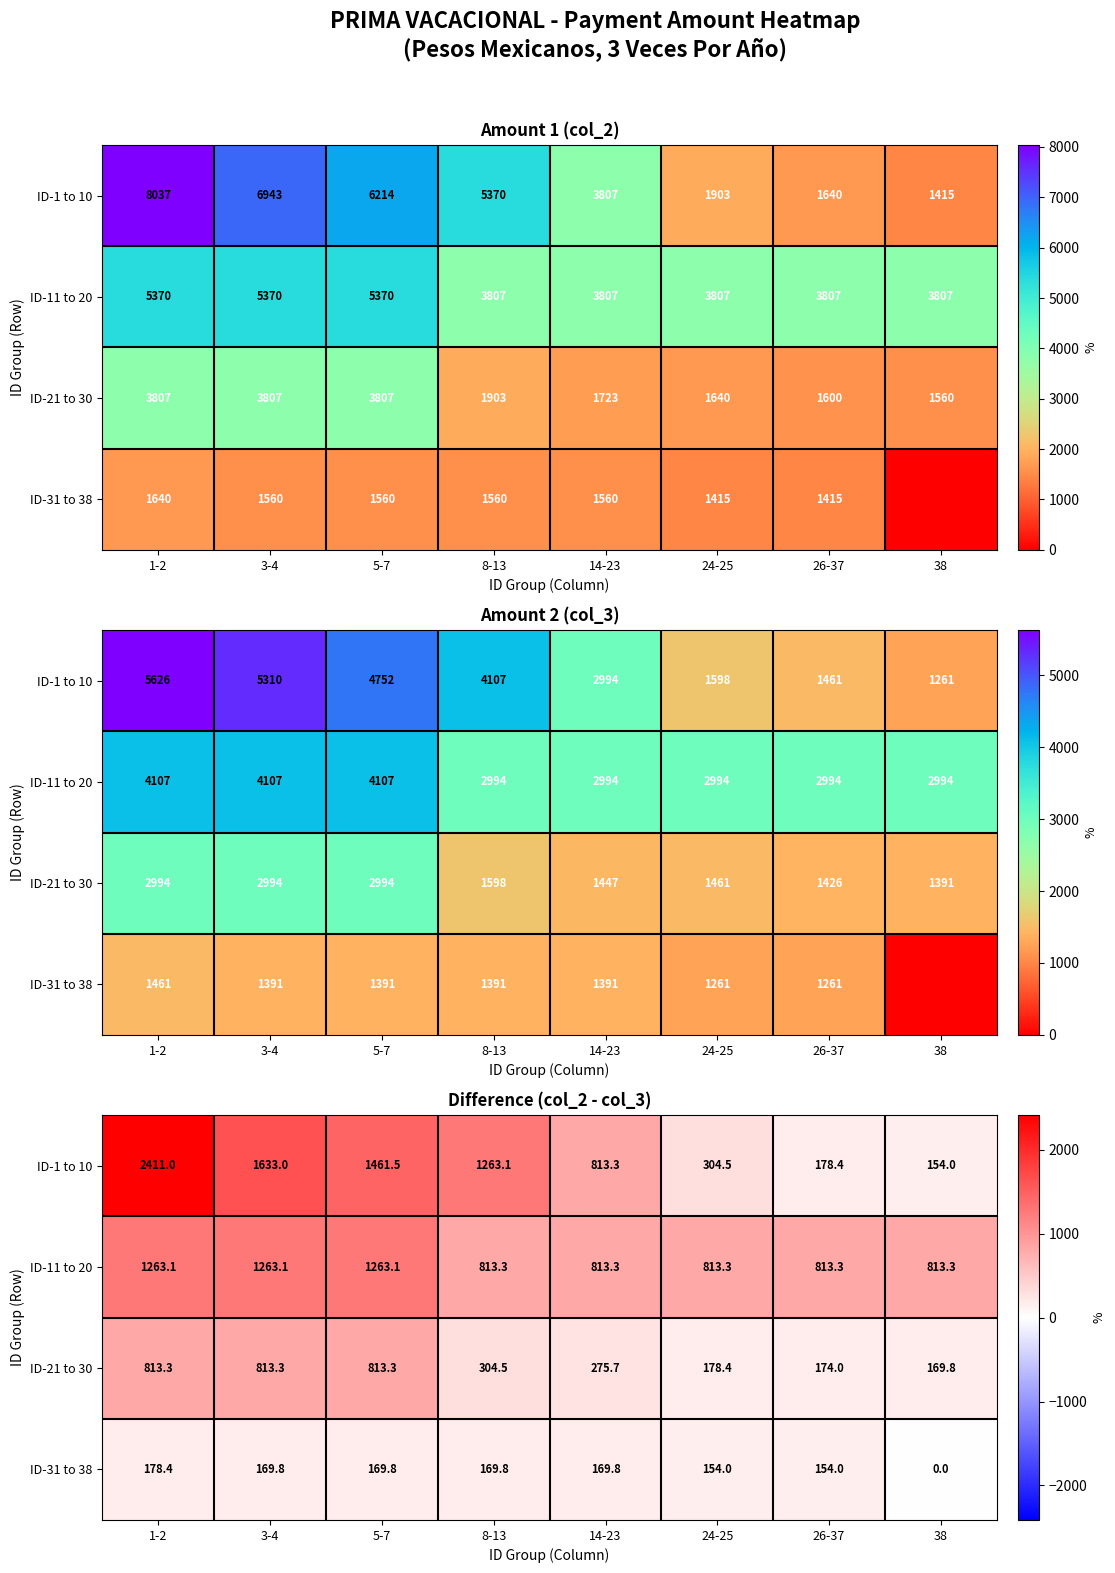

Which series changed the most between 24-25 and 26-37?

ID-1 to 10